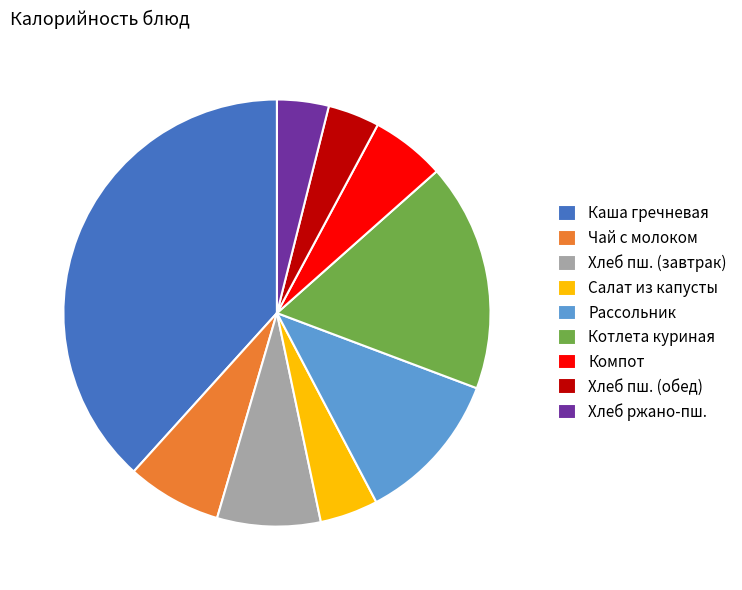

Is there any slice that represents more than half of the pie?

No